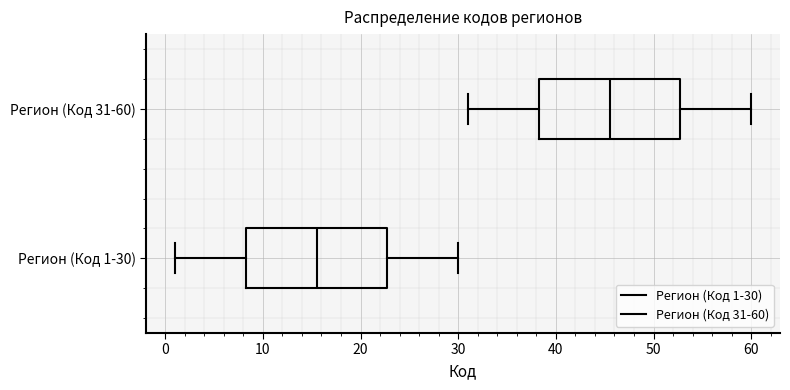

Which box's median line is the furthest to the left?

Регион (Код 1-30)